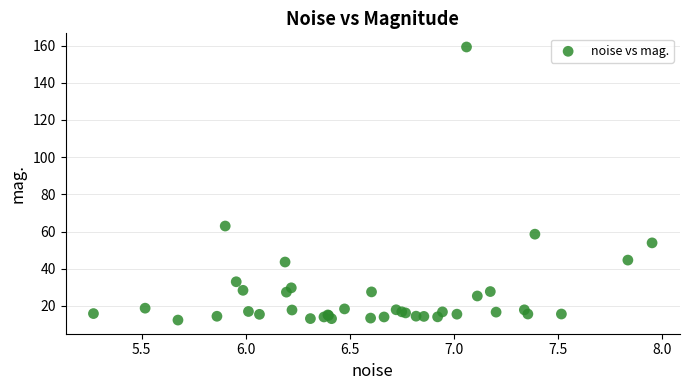

What Y value in the scatter plot is closest to 85?

62.9